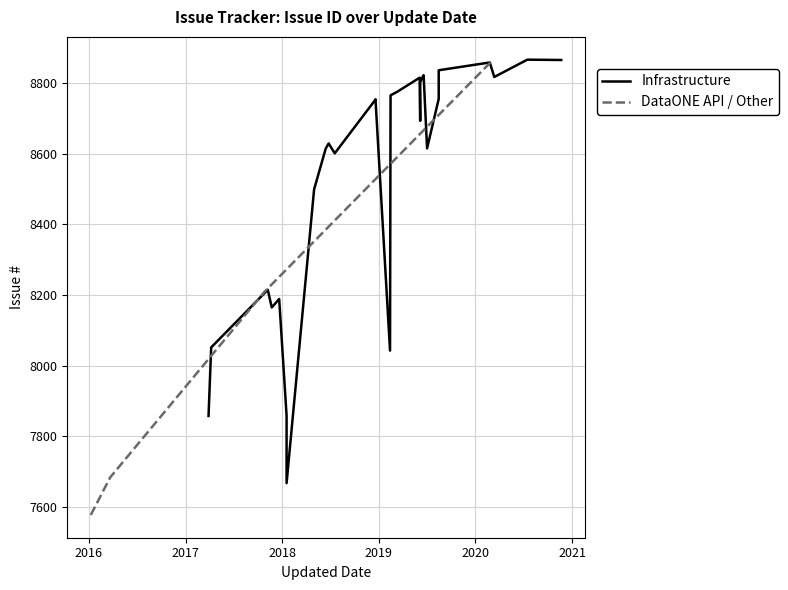

True or false: DataONE API / Other has more than 0 interior local peaks.

False